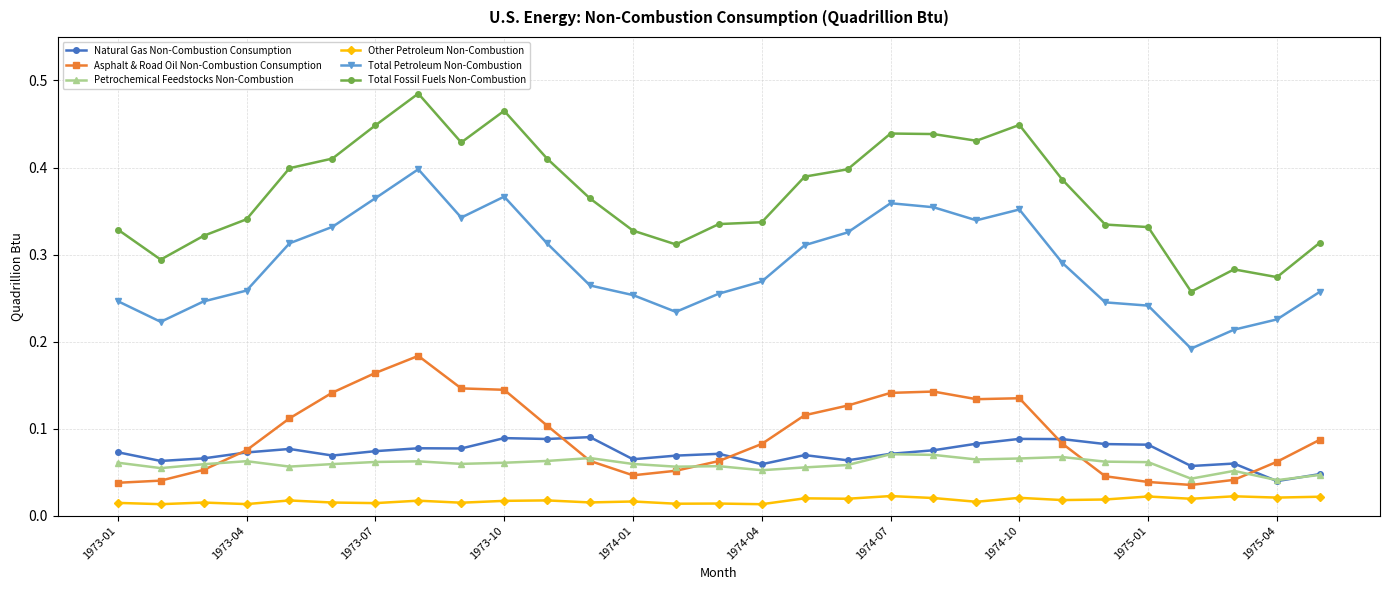

How many Asphalt & Road Oil Non-Combustion Consumption values are between 0 and 1?

29